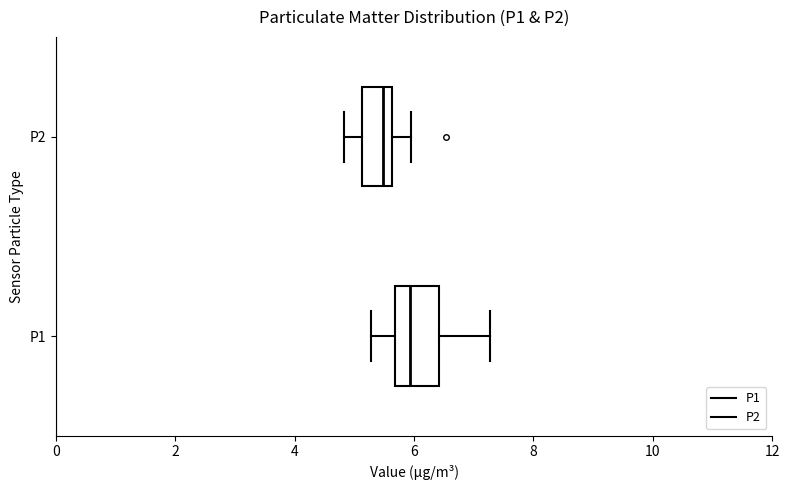

Which box has the furthest to the right median line?

P1